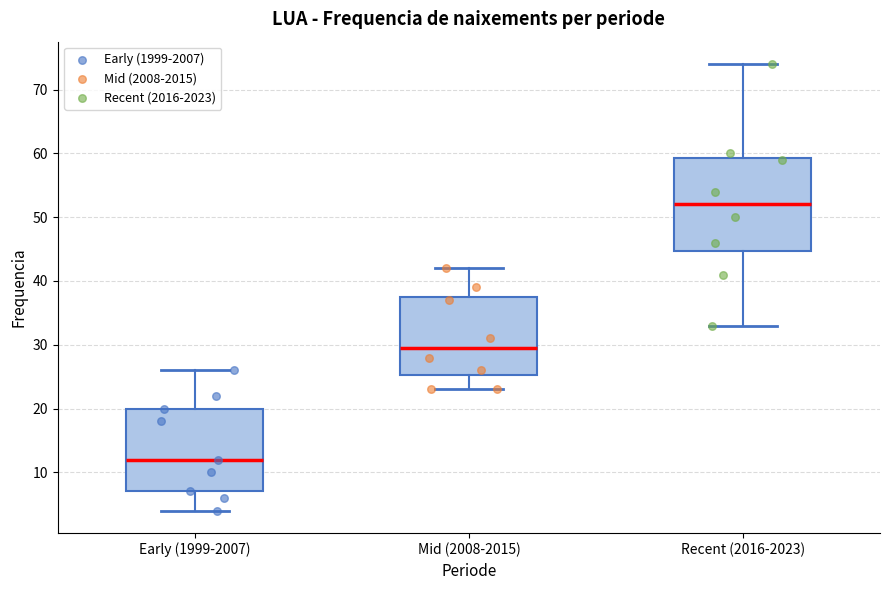

Which box is the tallest, from its lower edge to its upper edge?

Recent (2016-2023)